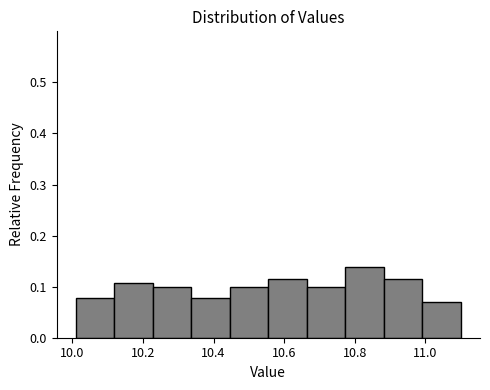

Reading left to right, transcribe this chart: for each bar, give the range it covers on the x-axis and its height. Neither the bar edges nor the heights are printed on the chart, so give them approximately, as read against the axes.

10.02 to 10.12: 0.08
10.12 to 10.22: 0.11
10.22 to 10.34: 0.10
10.34 to 10.44: 0.08
10.44 to 10.56: 0.10
10.56 to 10.66: 0.12
10.66 to 10.78: 0.10
10.78 to 10.88: 0.14
10.88 to 11.00: 0.12
11.00 to 11.10: 0.07